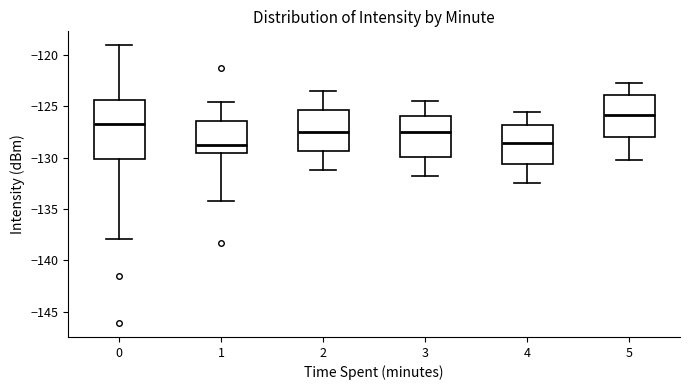

Which box is the tallest, from its lower edge to its upper edge?

0